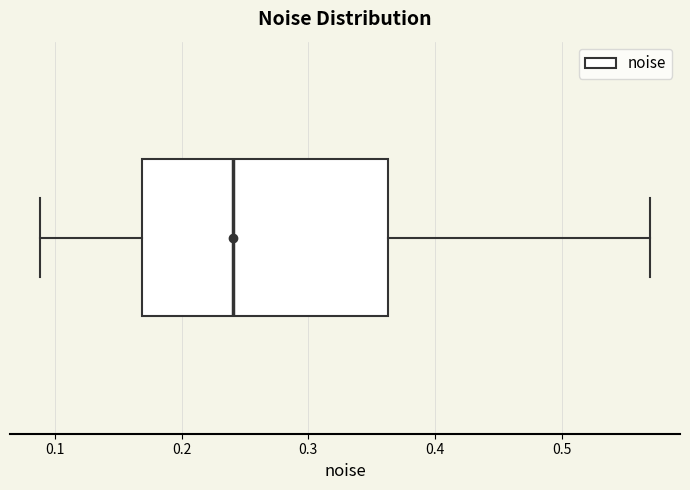

Read this box plot against the x-axis: the position of the median line, the range covered by the box, and the ends of both whiskers. The values are not printed on the chart, so give them approximately, as read against the axis.

median 0.24, box 0.17 to 0.36, whiskers 0.09 to 0.57